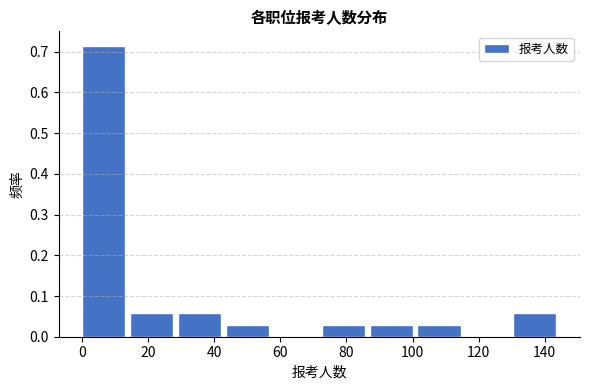

Reading left to right, transcribe this chart: for each bar, give the range it covers on the x-axis and its height. Neither the bar edges nor the heights are printed on the chart, so give them approximately, as read against the axes.

0.0 to 14.5: 0.71
14.5 to 29.0: 0.06
29.0 to 43.5: 0.06
43.5 to 58.0: 0.03
58.0 to 72.5: 0
72.5 to 87.0: 0.03
87.0 to 101.5: 0.03
101.5 to 116.0: 0.03
116.0 to 130.5: 0
130.5 to 145.0: 0.06